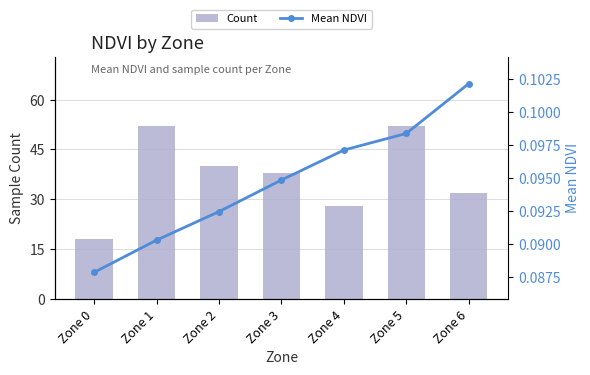

Is the value of Count at Zone 6 greater than the value of Mean NDVI at Zone 0?

Yes